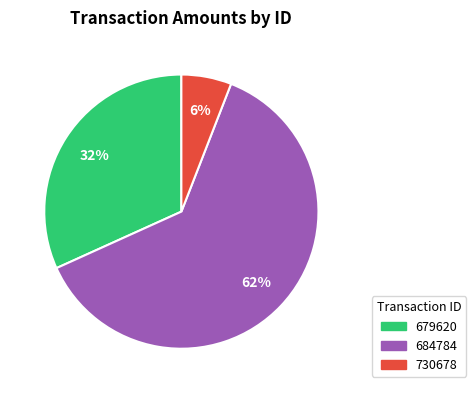

Rank the categories by value from highest to lowest.

684784, 679620, 730678